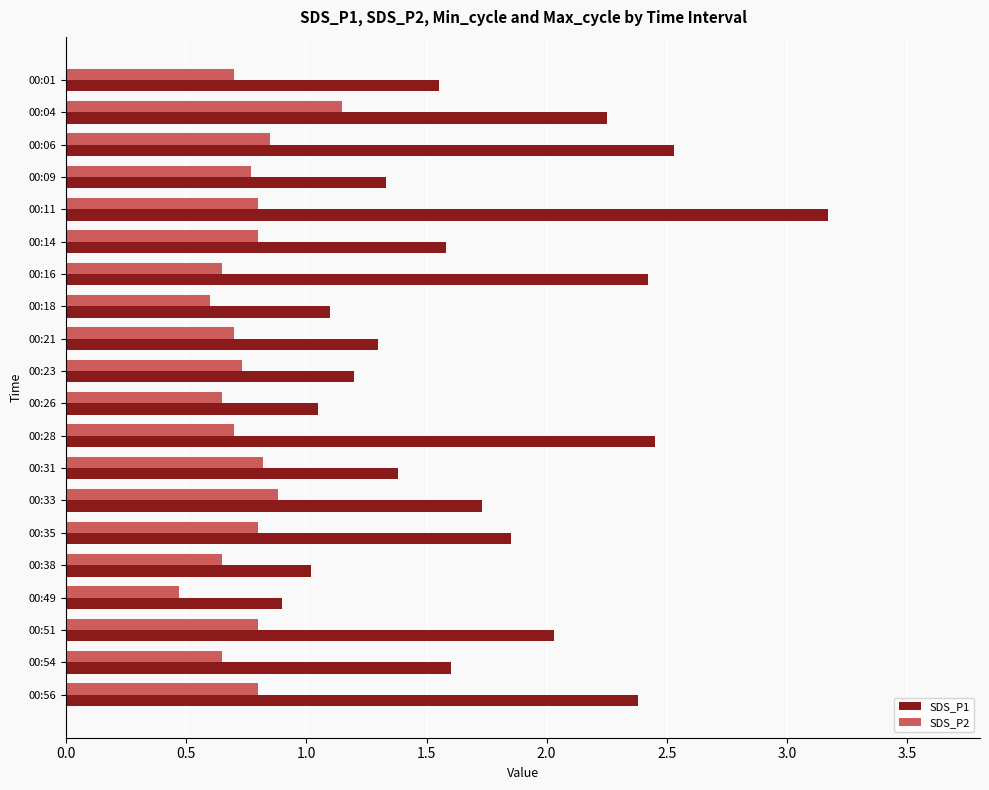

At how many categories does at least one series exceed 3?

1